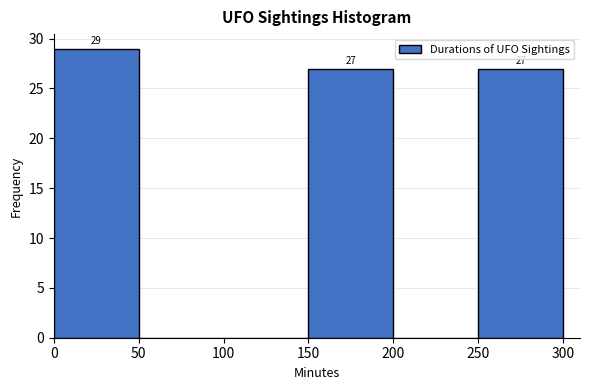

Over which range of the x-axis is the bar tallest?

0 to 50